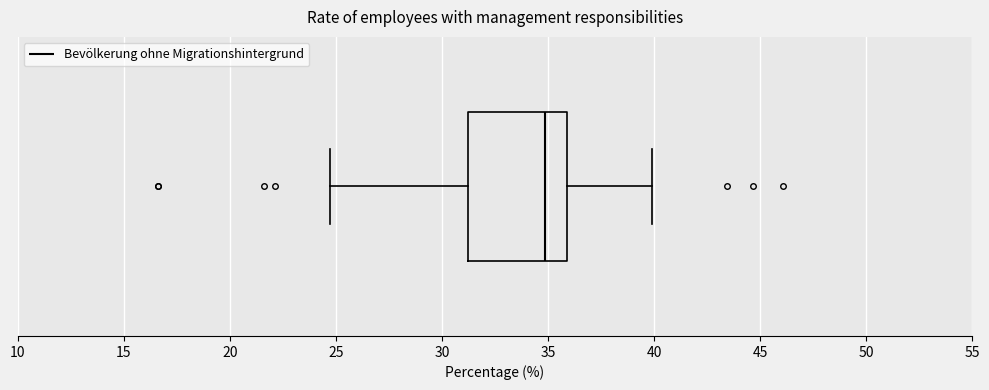

Transcribe this box plot: give where the median line is, the range the box spans, and where the two whiskers end, as read against the x-axis. The values are not printed on the chart, so give them approximately, as read against the axis.

median 35.0, box 31.5 to 36.0, whiskers 24.5 to 40.0